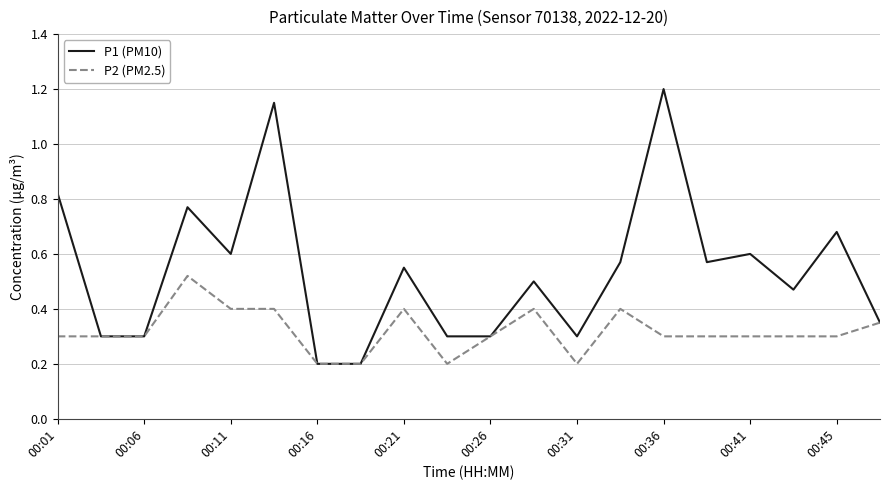

Which series has the largest total across all categories?

P1 (PM10)